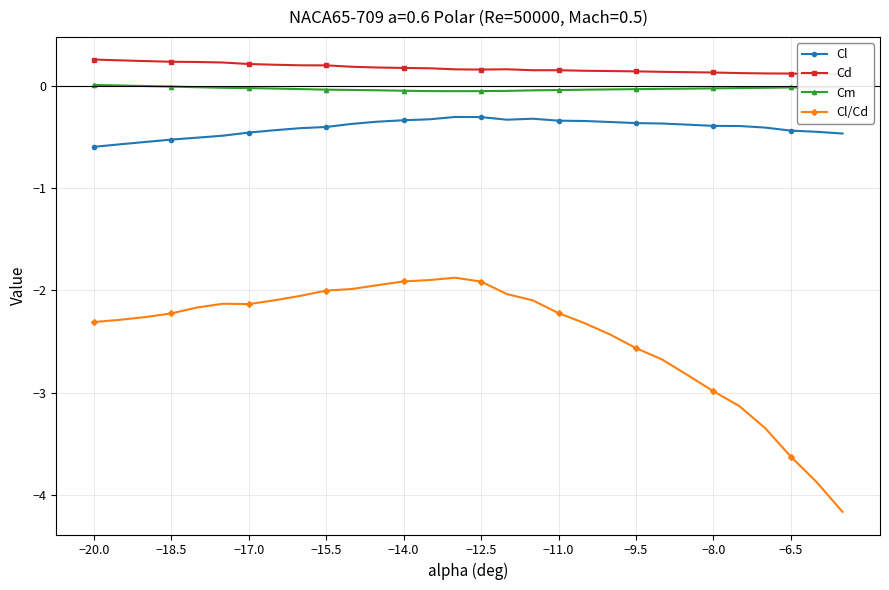

Is this an area chart (filled region under the line)?

No